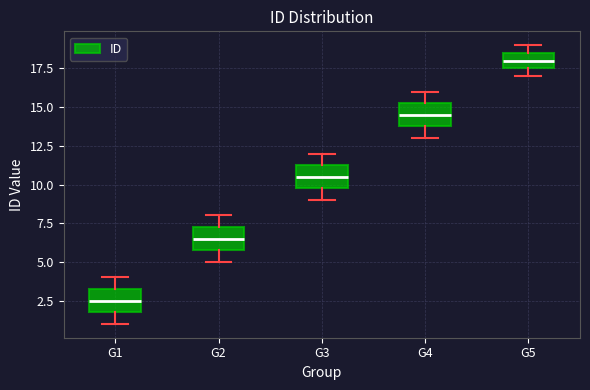

Where does the median line of the box for G3 sit on the y-axis? The values are not printed on the chart, so give them approximately, as read against the axis.

10.5